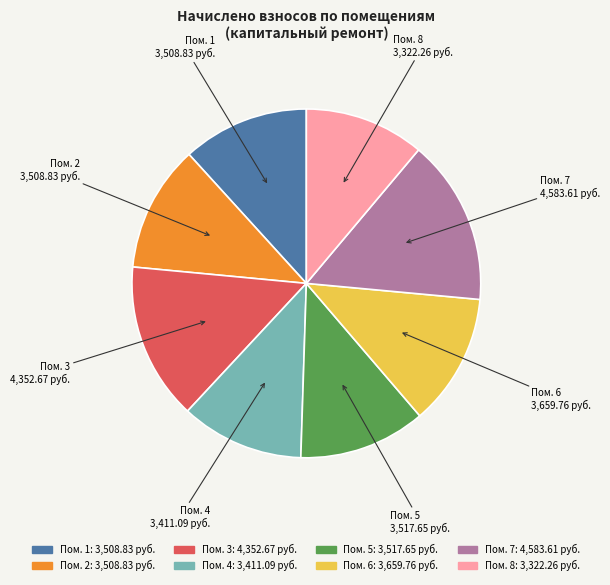

Combined, do Пом. 7 and Пом. 2 account for over 50%?

No